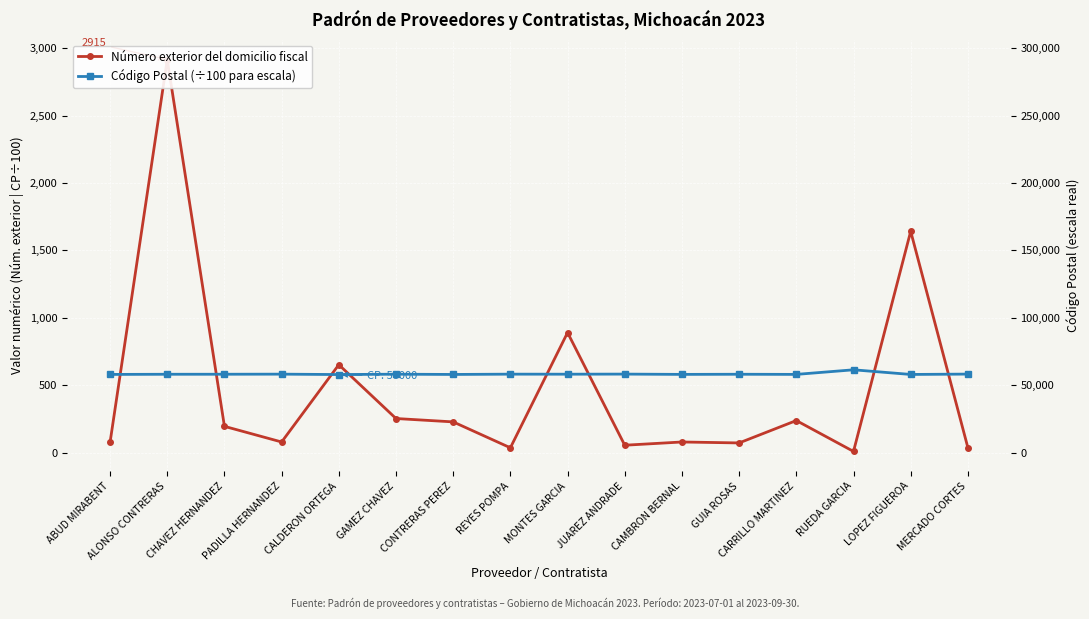

What value does the Número exterior del domicilio fiscal series have at RUEDA GARCIA?

10.0